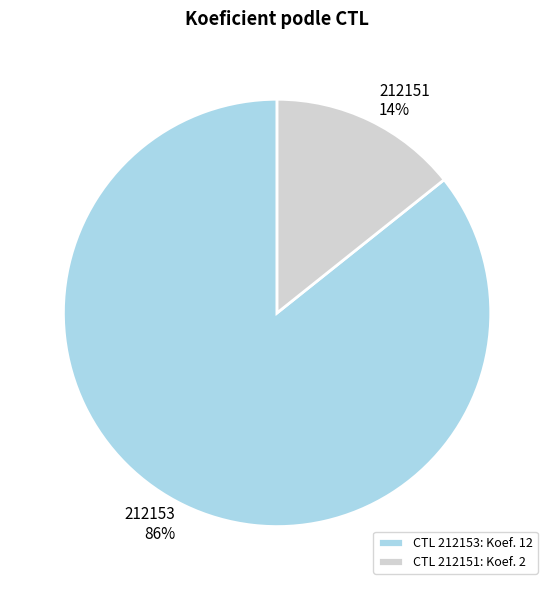

Is it true that 212151 is 27% of the pie?

False